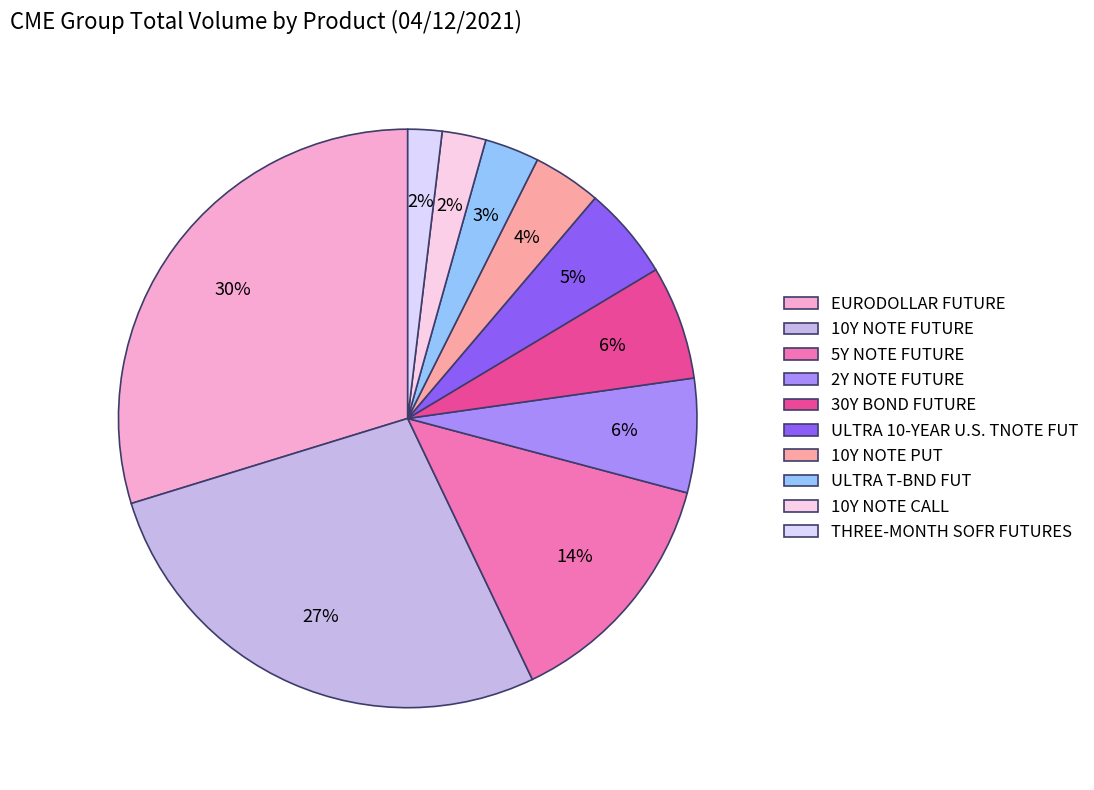

Does 2Y NOTE FUTURE represent more than half of the total?

No